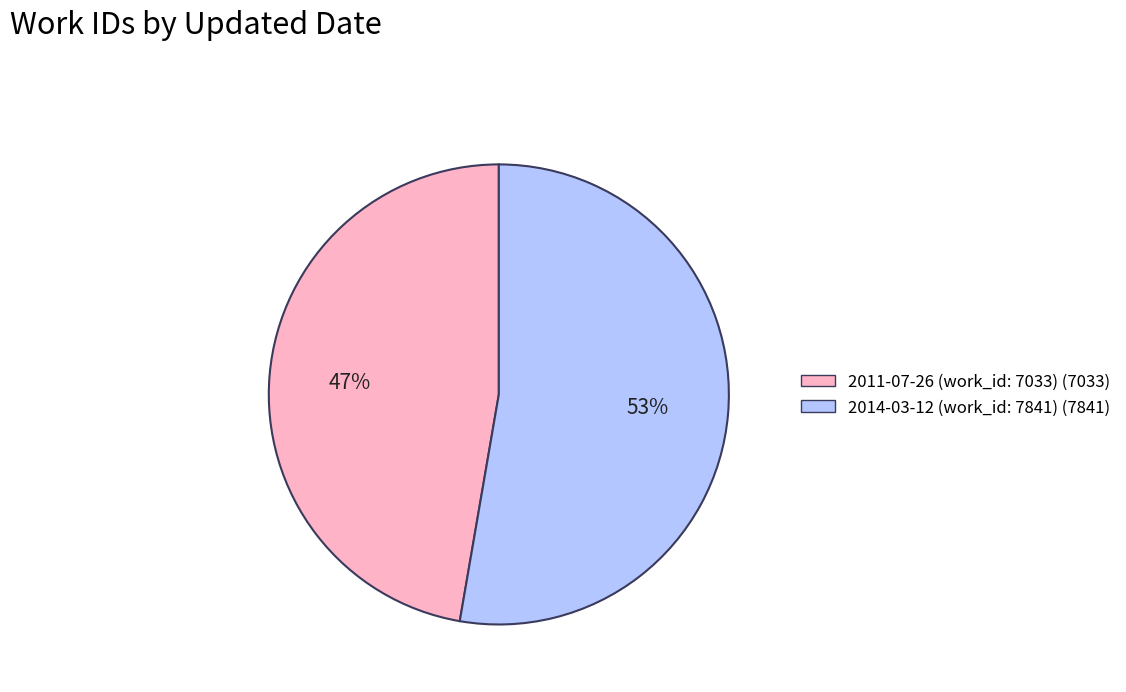

How many segments does this pie chart have?

2